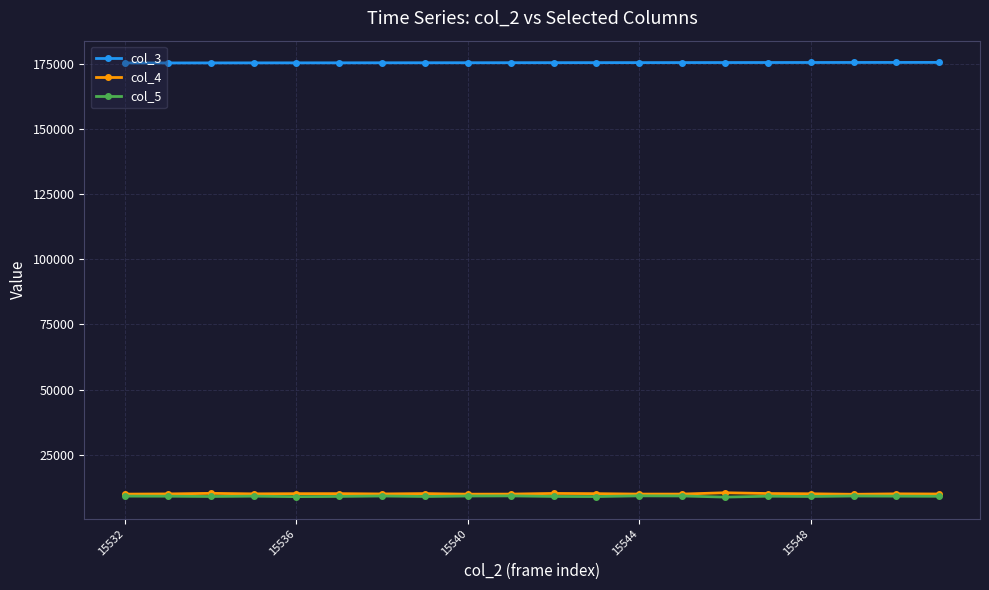

What is the lowest value of the col_4 series?

9825